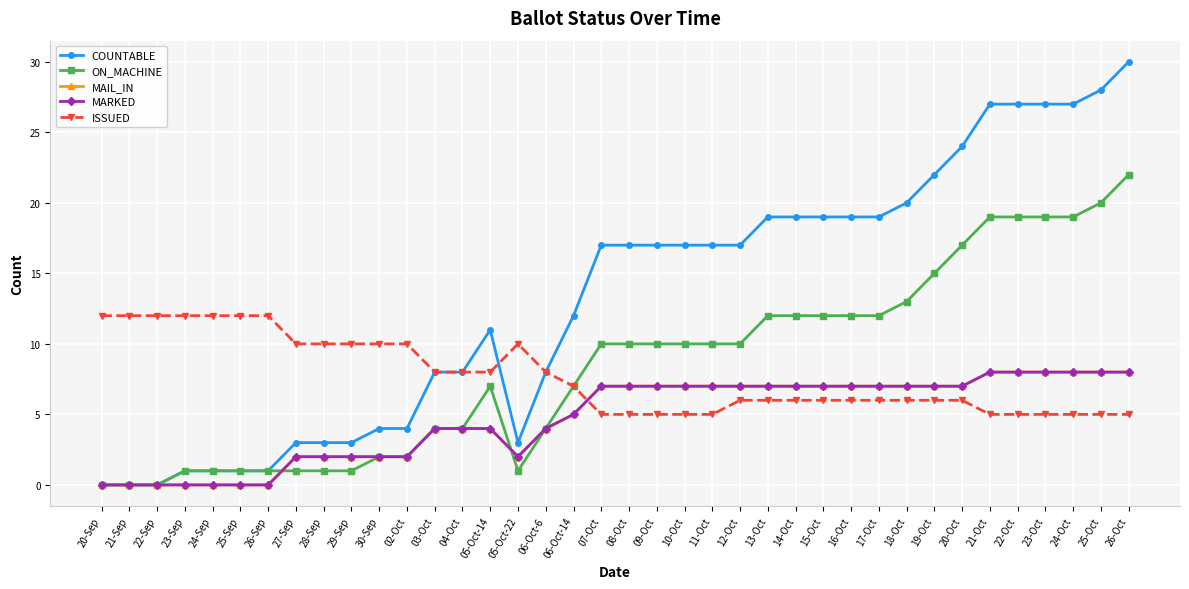

How many ISSUED values are between 5 and 10?

31